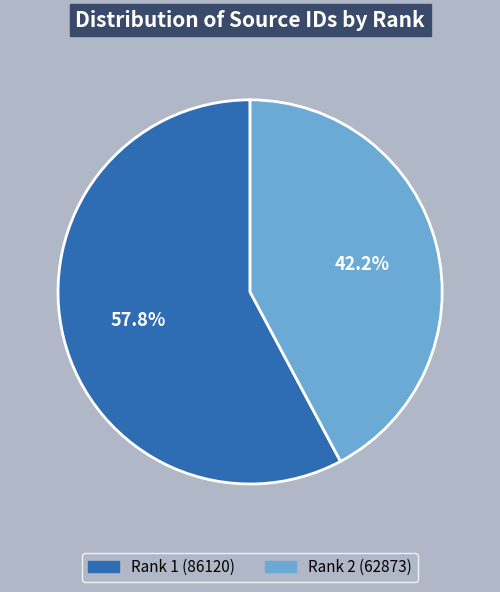

Which slice is the largest?

Rank 1 (86120)